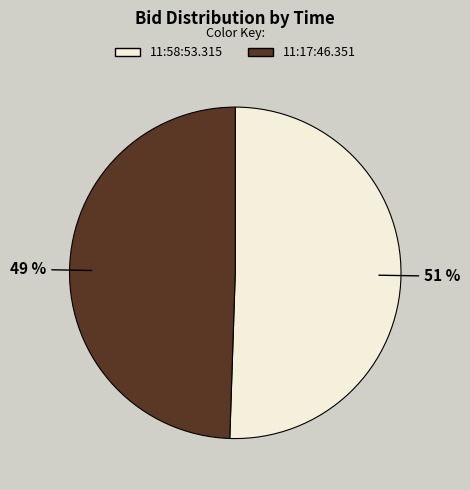

Does 11:17:46.351 represent more than half of the total?

No